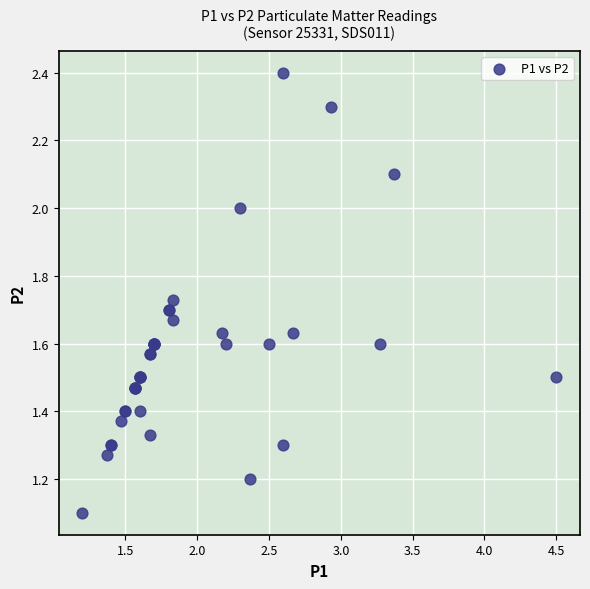

What Y value in the scatter plot is closest to 1?

1.1